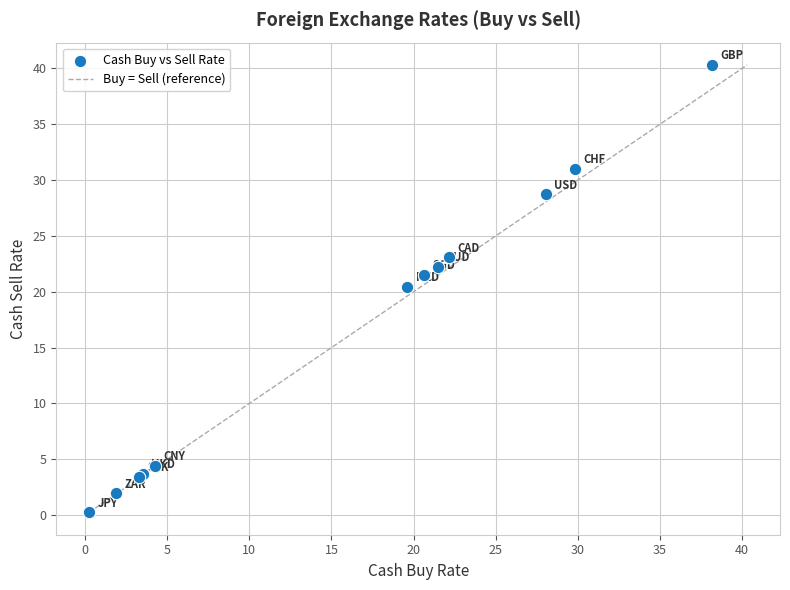

What Y value in the scatter plot is closest to 20?

20.5